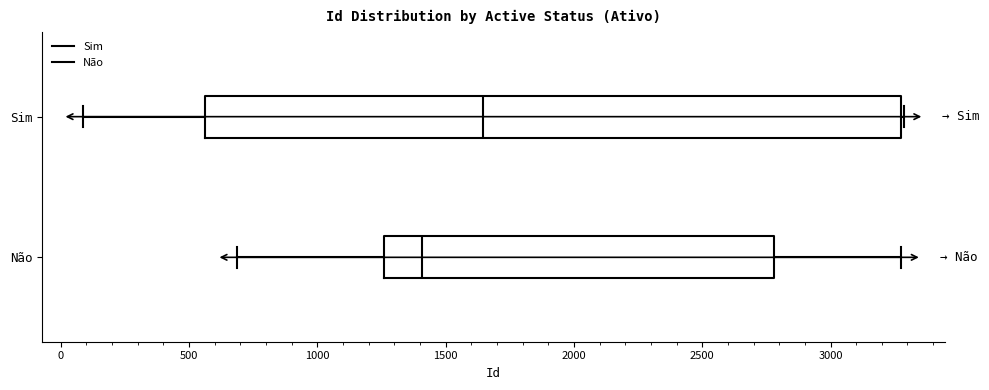

Which box's median line is the furthest to the left?

Não